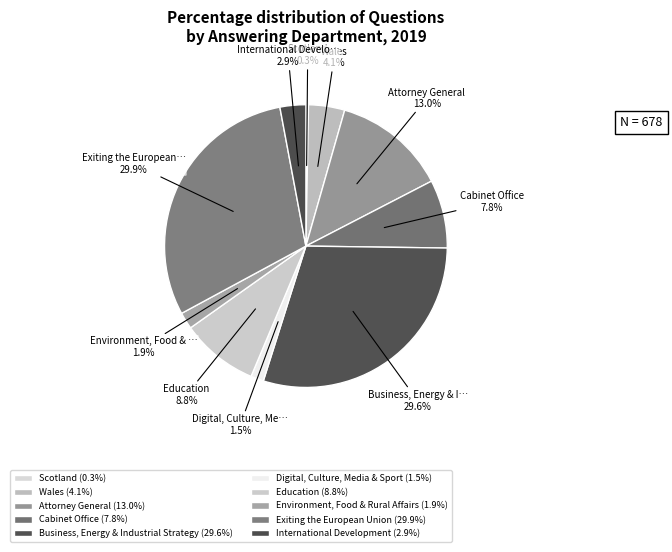

How many segments does this pie chart have?

10